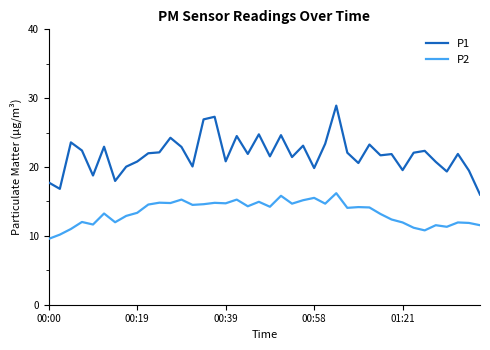

What is the difference between the maximum and minimum values in the P2 series?

6.6